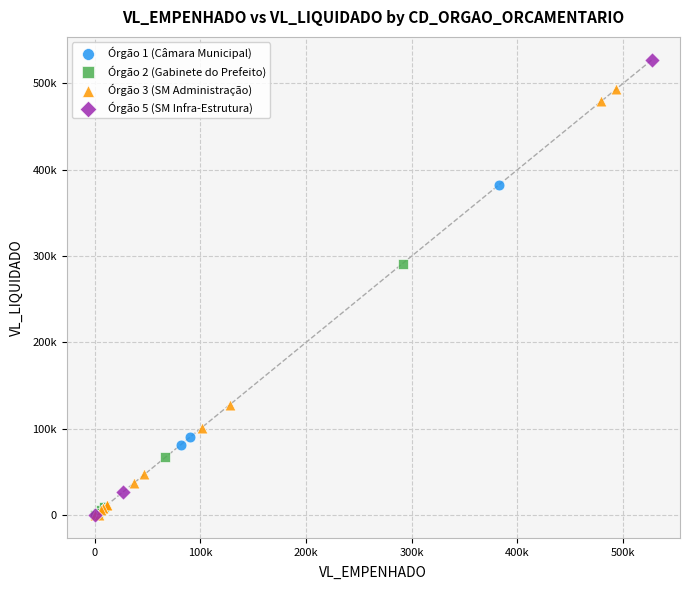

What are all the series names shown in the legend?

Órgão 1 (Câmara Municipal), Órgão 2 (Gabinete do Prefeito), Órgão 3 (SM Administração), Órgão 5 (SM Infra-Estrutura)